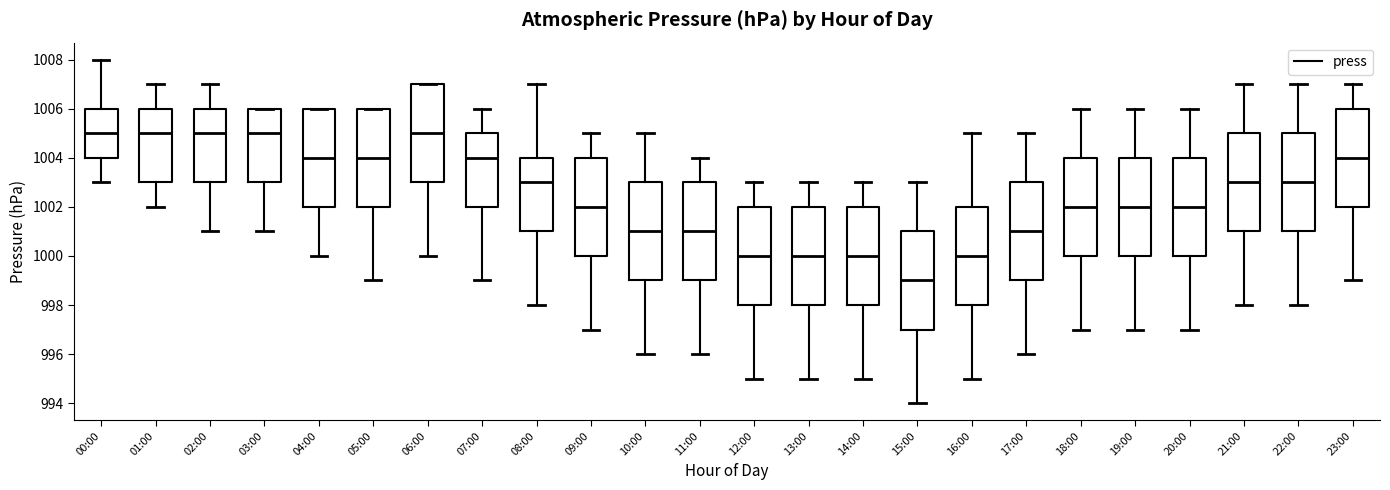

Reading left to right, transcribe this box plot: for each box, give where its median line is, the range the box spans, and where its two whiskers end, as read against the y-axis. The values are not printed on the chart, so give them approximately, as read against the axis.

00:00: median 1005, box 1004 to 1006, whiskers 1003 to 1008
01:00: median 1005, box 1003 to 1006, whiskers 1002 to 1007
02:00: median 1005, box 1003 to 1006, whiskers 1001 to 1007
03:00: median 1005, box 1003 to 1006, whiskers 1001 to 1006
04:00: median 1004, box 1002 to 1006, whiskers 1000 to 1006
05:00: median 1004, box 1002 to 1006, whiskers 999 to 1006
06:00: median 1005, box 1003 to 1007, whiskers 1000 to 1007
07:00: median 1004, box 1002 to 1005, whiskers 999 to 1006
08:00: median 1003, box 1001 to 1004, whiskers 998 to 1007
09:00: median 1002, box 1000 to 1004, whiskers 997 to 1005
10:00: median 1001, box 999 to 1003, whiskers 996 to 1005
11:00: median 1001, box 999 to 1003, whiskers 996 to 1004
12:00: median 1000, box 998 to 1002, whiskers 995 to 1003
13:00: median 1000, box 998 to 1002, whiskers 995 to 1003
14:00: median 1000, box 998 to 1002, whiskers 995 to 1003
15:00: median 999, box 997 to 1001, whiskers 994 to 1003
16:00: median 1000, box 998 to 1002, whiskers 995 to 1005
17:00: median 1001, box 999 to 1003, whiskers 996 to 1005
18:00: median 1002, box 1000 to 1004, whiskers 997 to 1006
19:00: median 1002, box 1000 to 1004, whiskers 997 to 1006
20:00: median 1002, box 1000 to 1004, whiskers 997 to 1006
21:00: median 1003, box 1001 to 1005, whiskers 998 to 1007
22:00: median 1003, box 1001 to 1005, whiskers 998 to 1007
23:00: median 1004, box 1002 to 1006, whiskers 999 to 1007